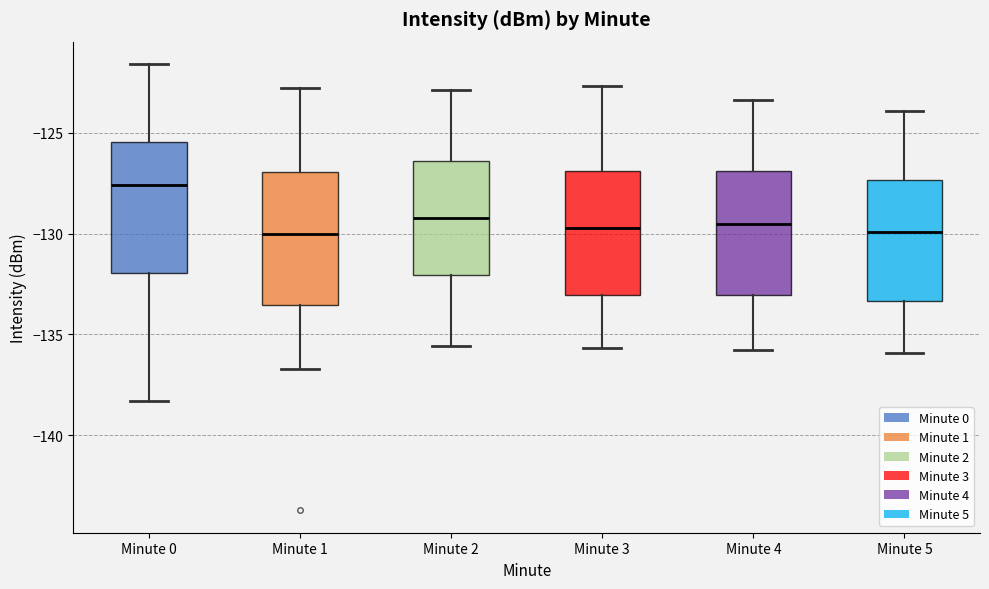

Reading left to right, read every box against the y-axis: the position of its median line, the range the box covers, and the ends of its whiskers. The values are not printed on the chart, so give them approximately, as read against the axis.

Minute 0: median -127.5, box -132.0 to -125.5, whiskers -138.5 to -121.5
Minute 1: median -130.0, box -133.5 to -127.0, whiskers -136.5 to -123.0
Minute 2: median -129.0, box -132.0 to -126.5, whiskers -135.5 to -123.0
Minute 3: median -129.5, box -133.0 to -127.0, whiskers -135.5 to -122.5
Minute 4: median -129.5, box -133.0 to -127.0, whiskers -136.0 to -123.5
Minute 5: median -130.0, box -133.5 to -127.5, whiskers -136.0 to -124.0